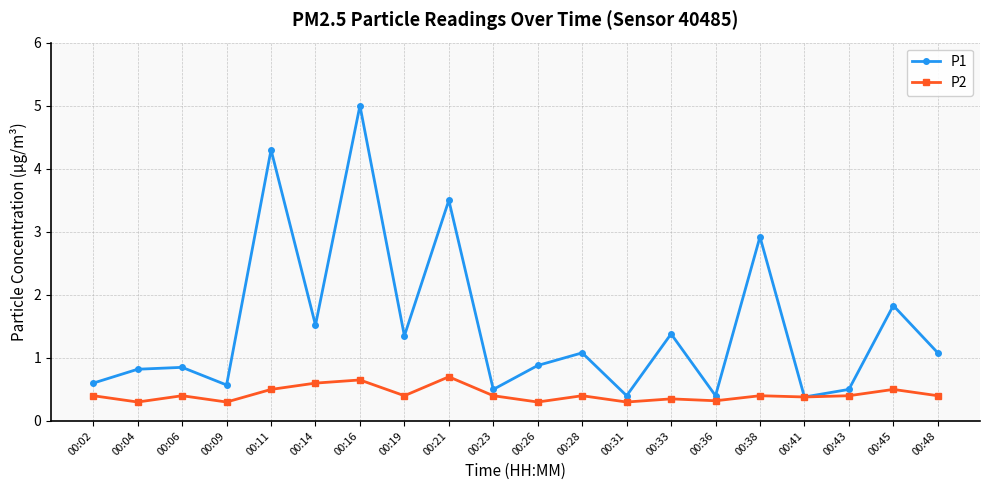

Which series has the largest total across all categories?

P1